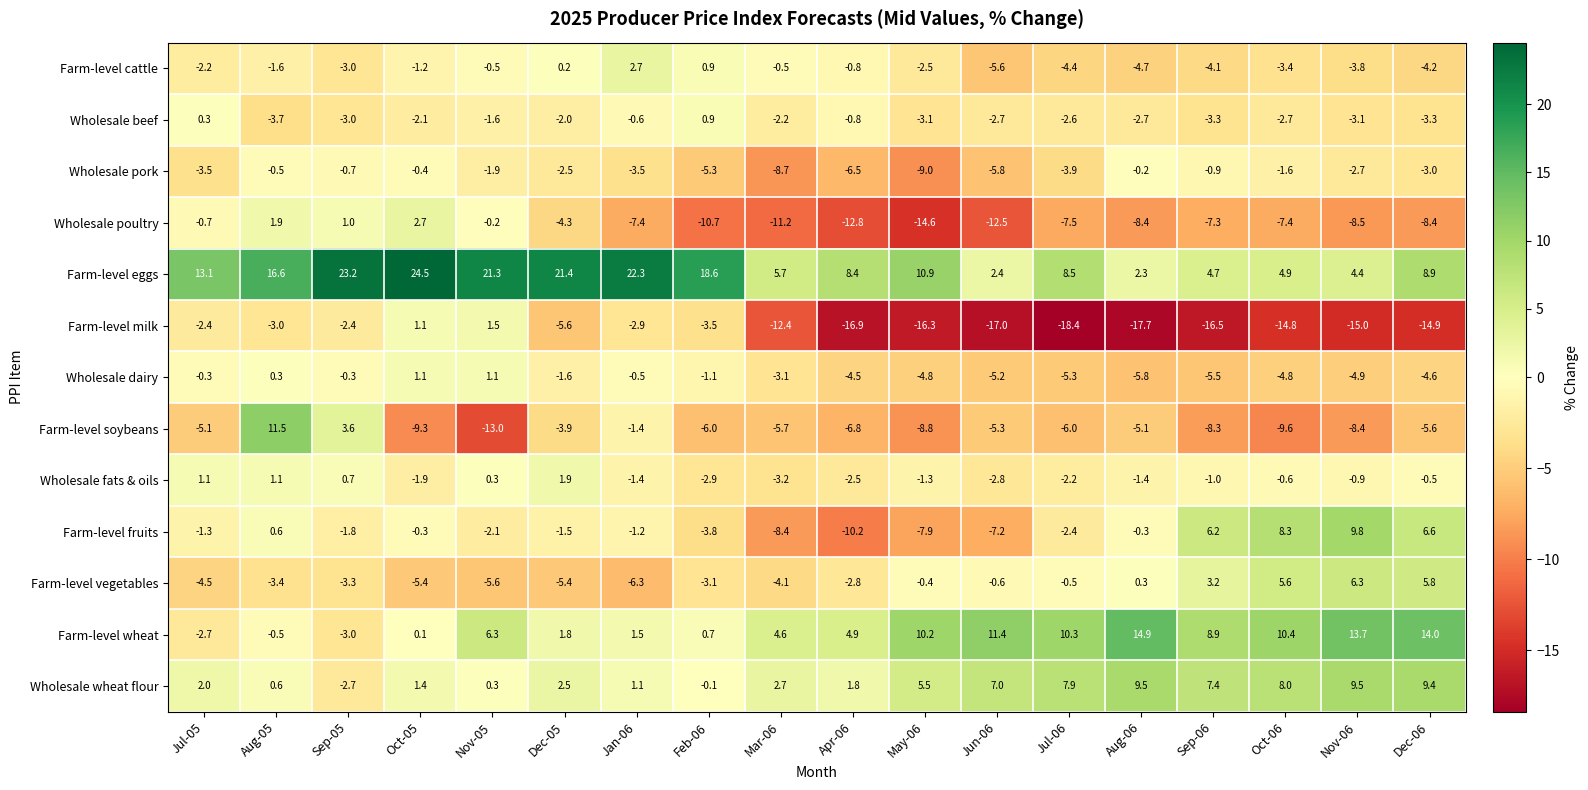

Which label corresponds to the largest value in the chart?

Oct-05